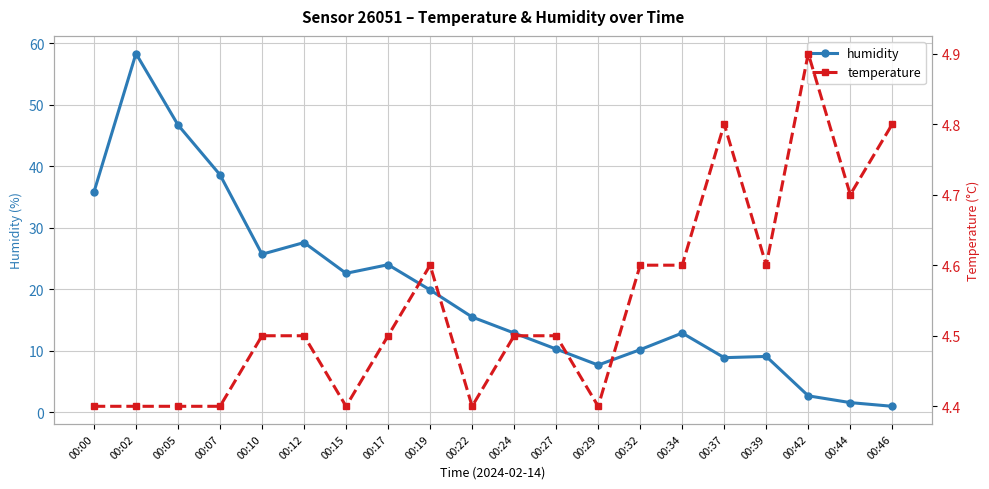

What are all the series names shown in the legend?

humidity, temperature